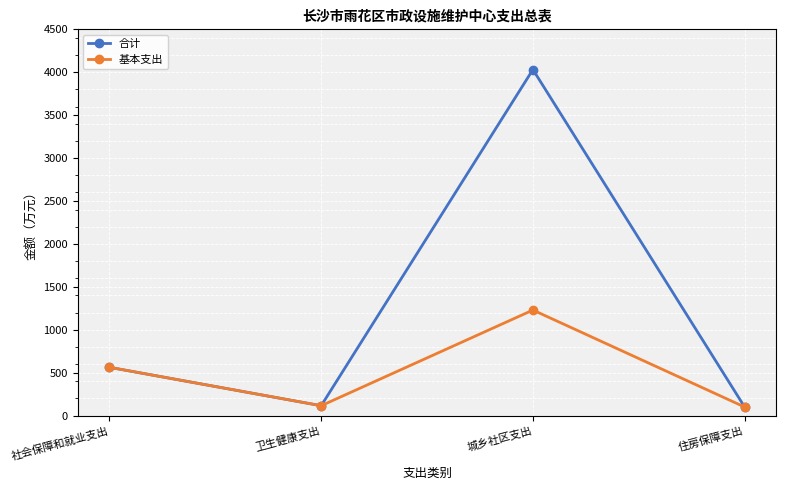

The 合计 series shows 1880.9 at 城乡社区支出. True or false?

False